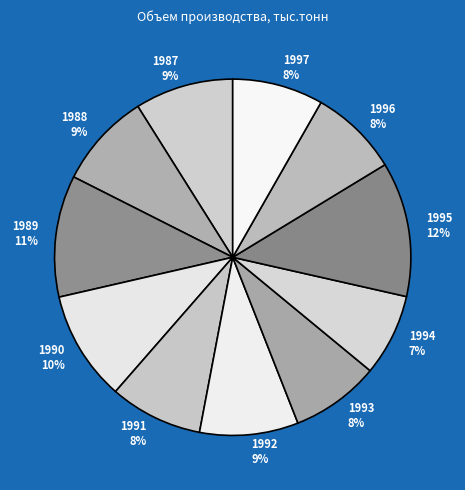

What is the smallest slice in the pie chart?

1994